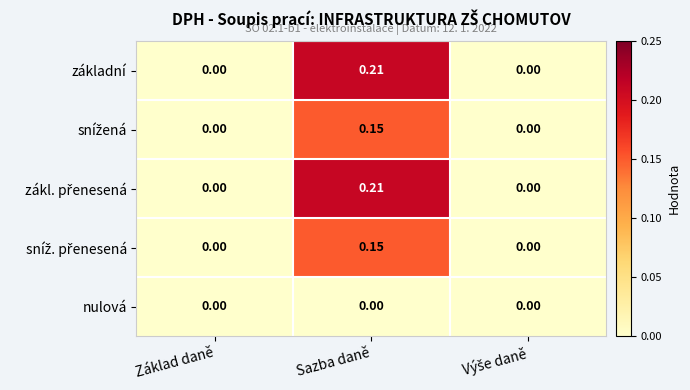

How many distinct data groups are displayed?

5